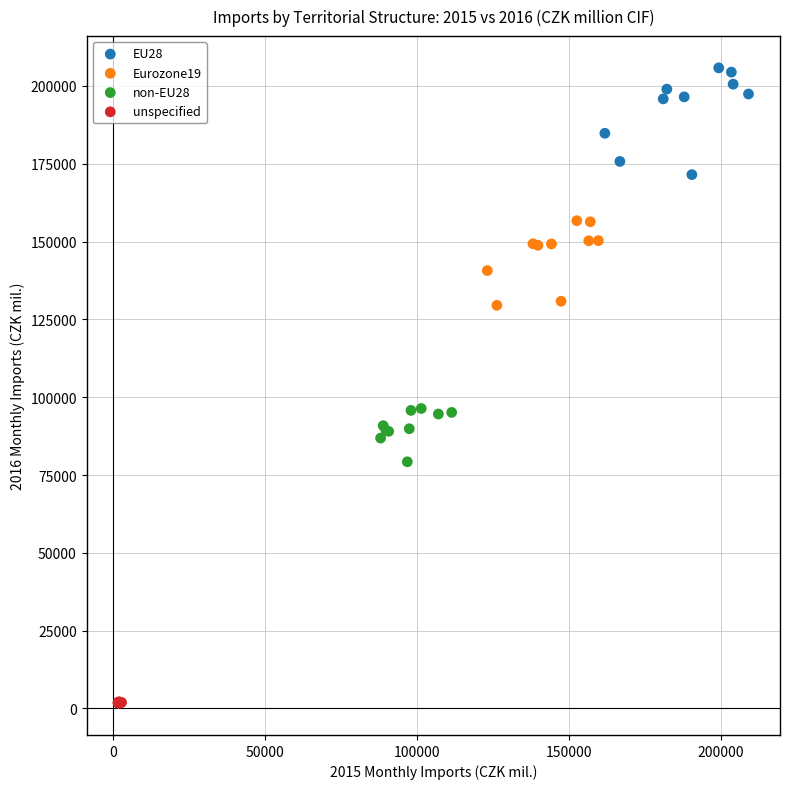

What are all the series names shown in the legend?

EU28, Eurozone19, non-EU28, unspecified